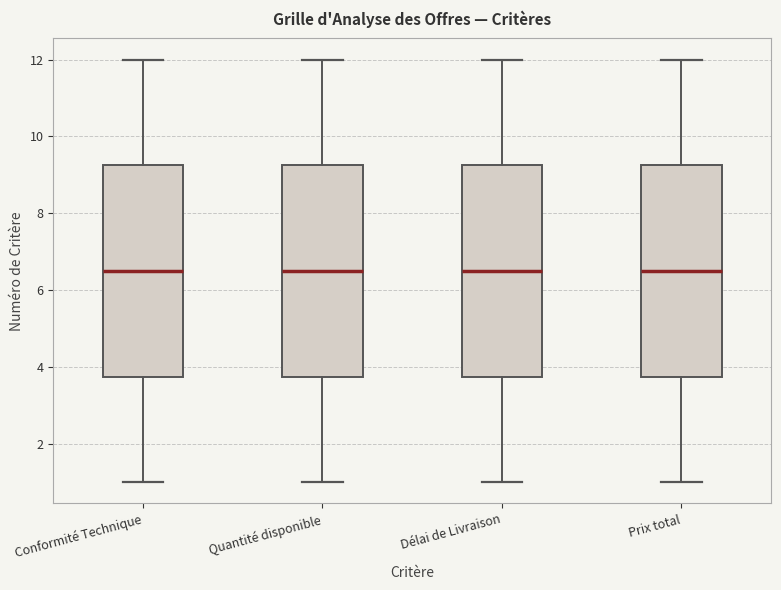

Reading left to right, transcribe this box plot: for each box, give where its median line is, the range the box spans, and where its two whiskers end, as read against the y-axis. The values are not printed on the chart, so give them approximately, as read against the axis.

Conformité Technique: median 6.6, box 3.8 to 9.2, whiskers 1.0 to 12.0
Quantité disponible: median 6.6, box 3.8 to 9.2, whiskers 1.0 to 12.0
Délai de Livraison: median 6.6, box 3.8 to 9.2, whiskers 1.0 to 12.0
Prix total: median 6.6, box 3.8 to 9.2, whiskers 1.0 to 12.0